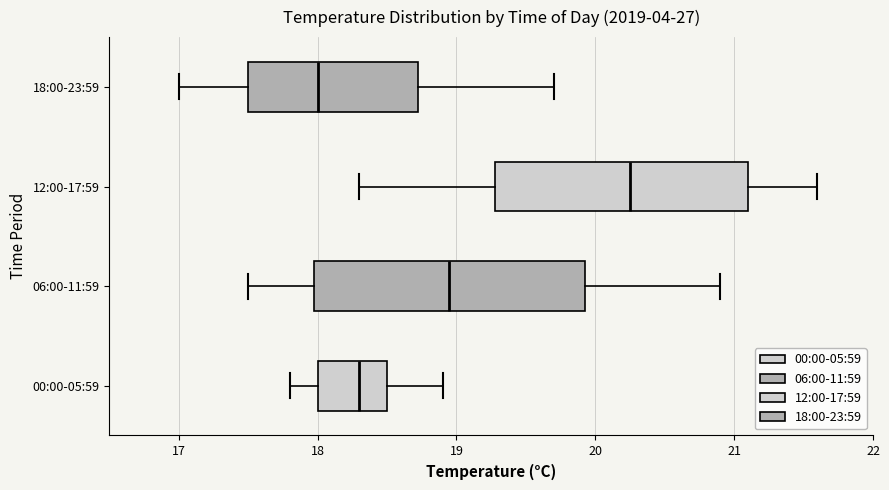

Which box is the widest, from its left edge to its right edge?

06:00-11:59